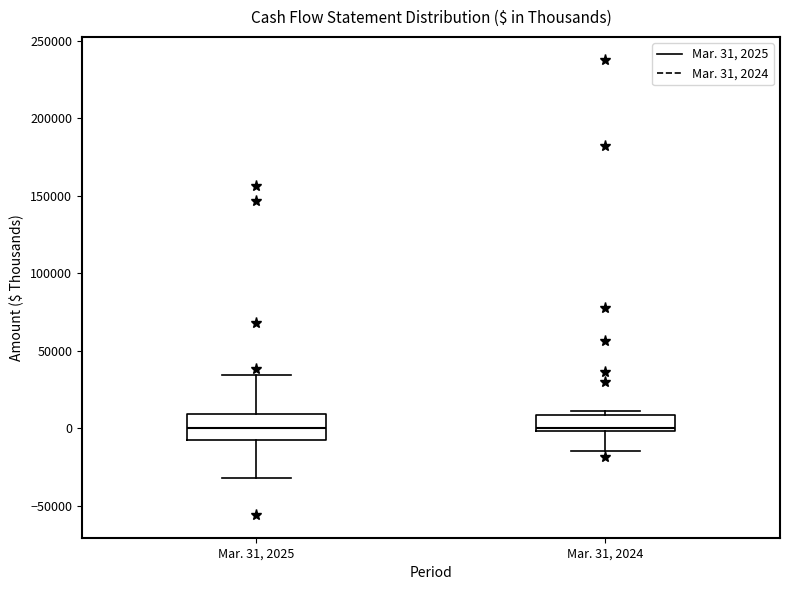

Reading left to right, read every box against the y-axis: the position of its median line, the range the box covers, and the ends of its whiskers. The values are not printed on the chart, so give them approximately, as read against the axis.

Mar. 31, 2025: median 0, box -10000 to 10000, whiskers -30000 to 35000
Mar. 31, 2024: median 0 (just above the box's lower edge), box 0 to 10000, whiskers -15000 to 10000 (just above the box's upper edge)